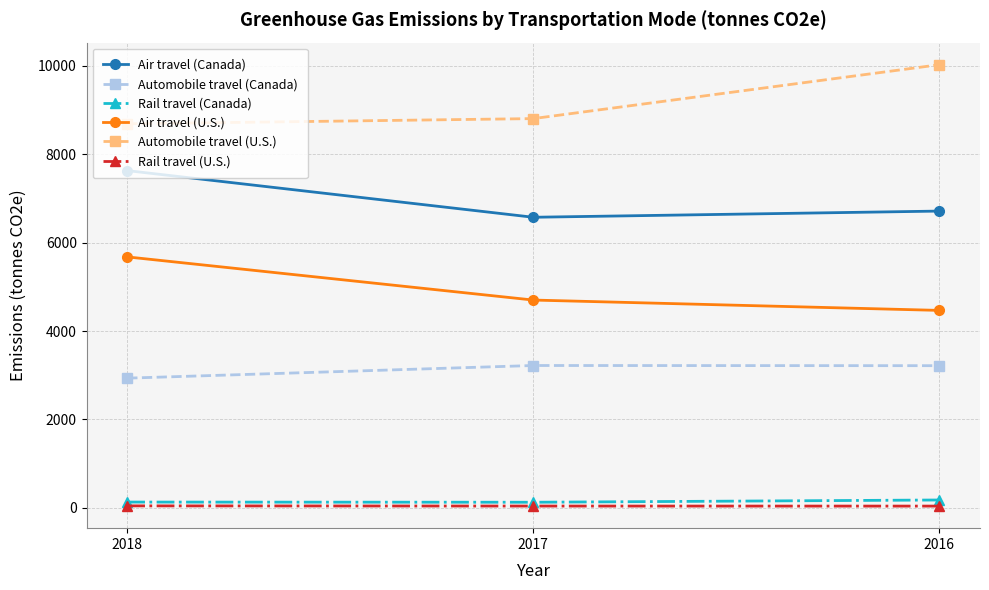

What is the total value across all series at 2018?

25100